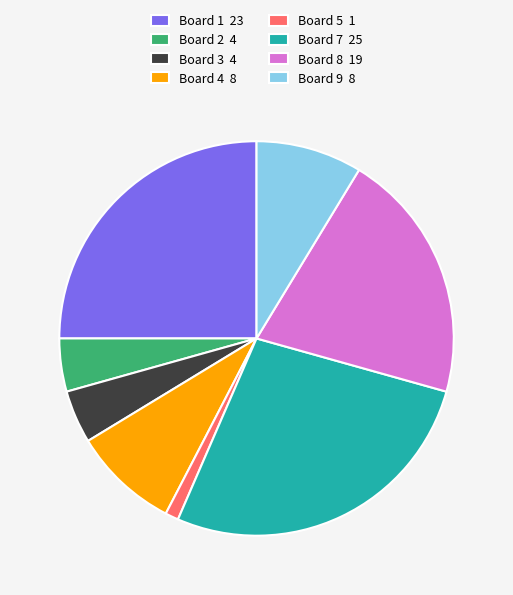

Between Board 8 19 and Board 3 4, which is larger?

Board 8 19